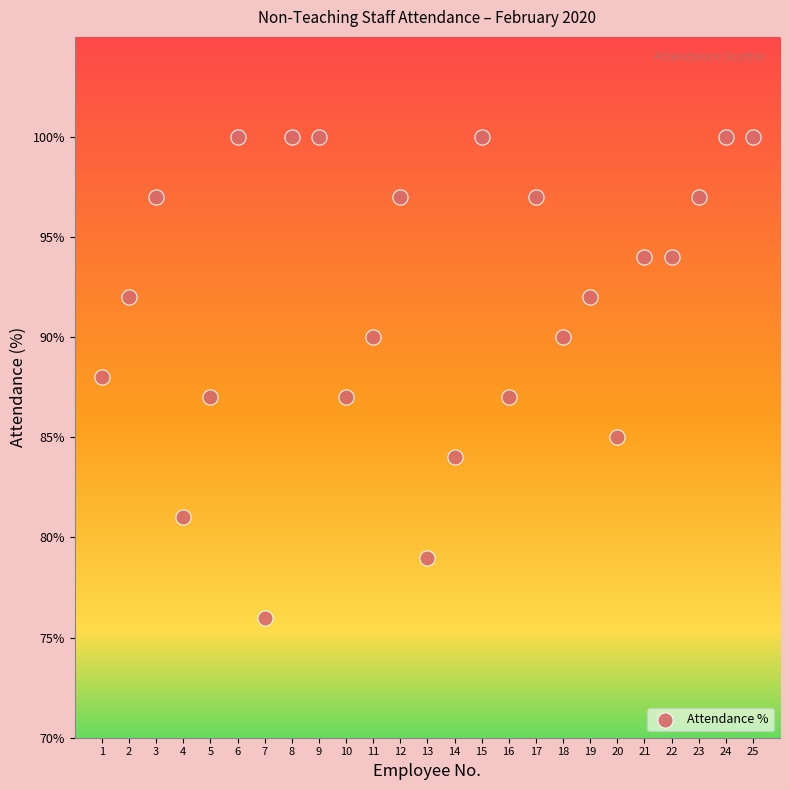

What is the range of Y values (max minus min)?

24